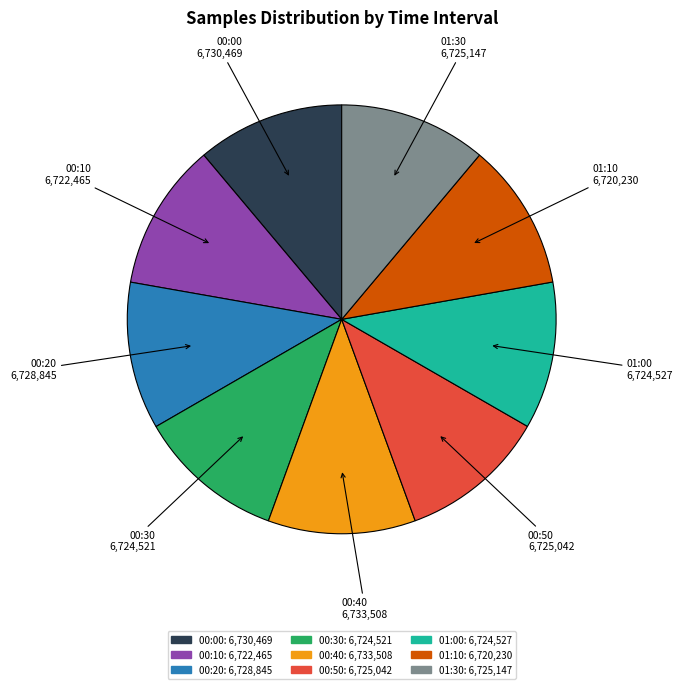

Is 00:00 the majority of the pie?

No